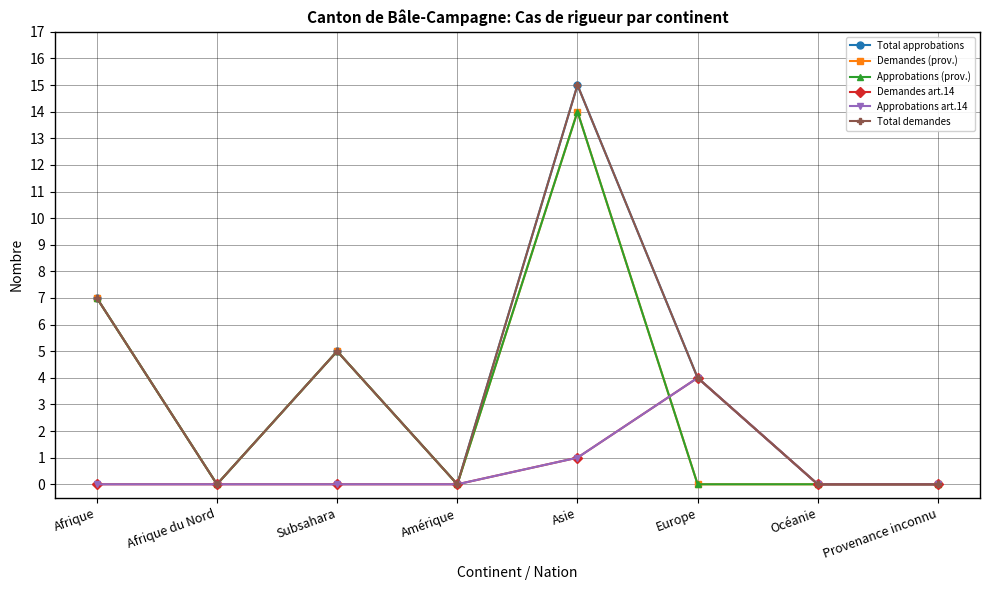

Does the chart have visible grid lines?

Yes